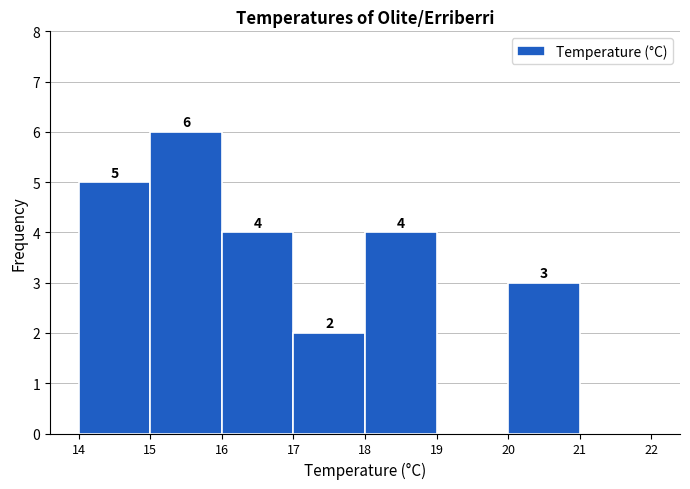

Over which range of the x-axis is the bar tallest?

15 to 16